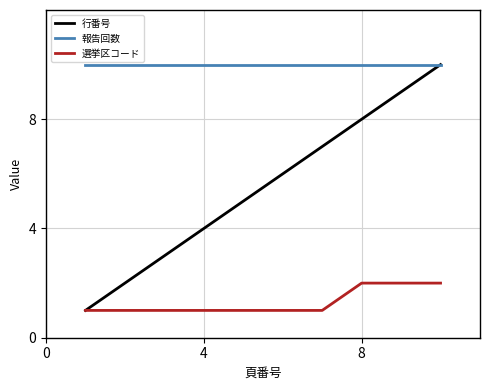

List the series in order of their overall mean, lowest first.

選挙区コード, 行番号, 報告回数